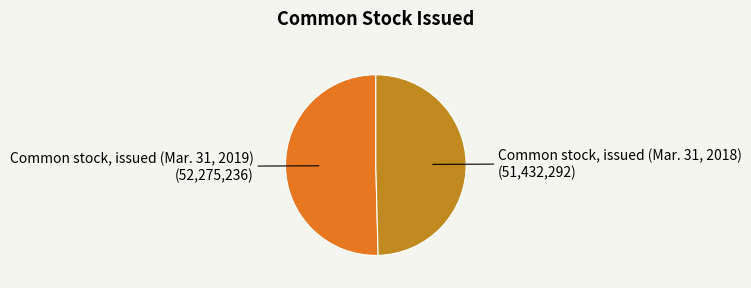

Does any single category account for the majority?

Yes